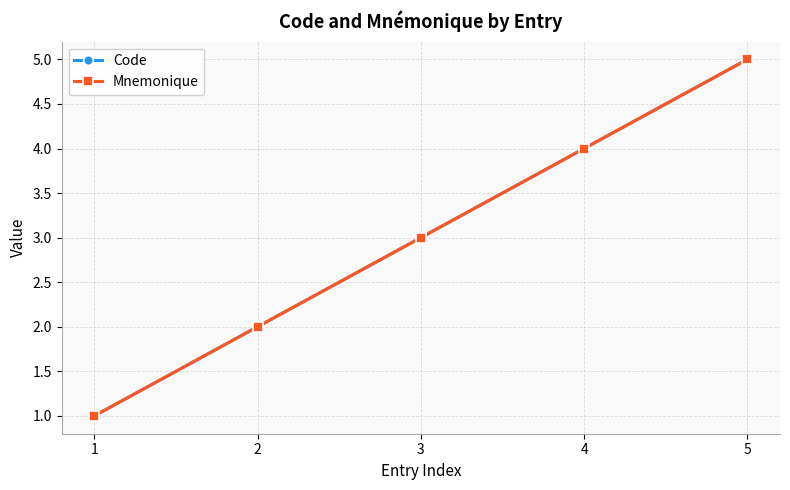

What is the total value across all series at 4?

8